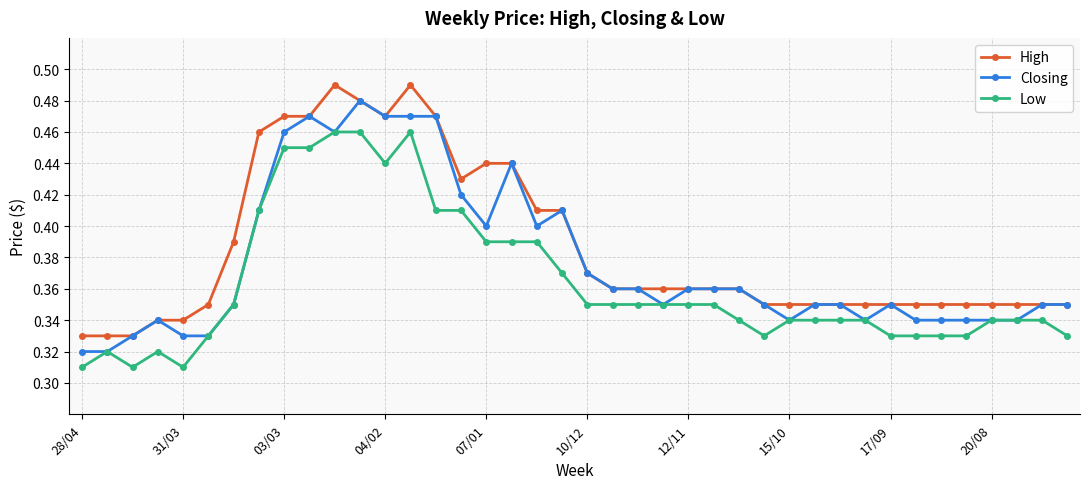

True or false: Closing has more than 2 interior local peaks.

True